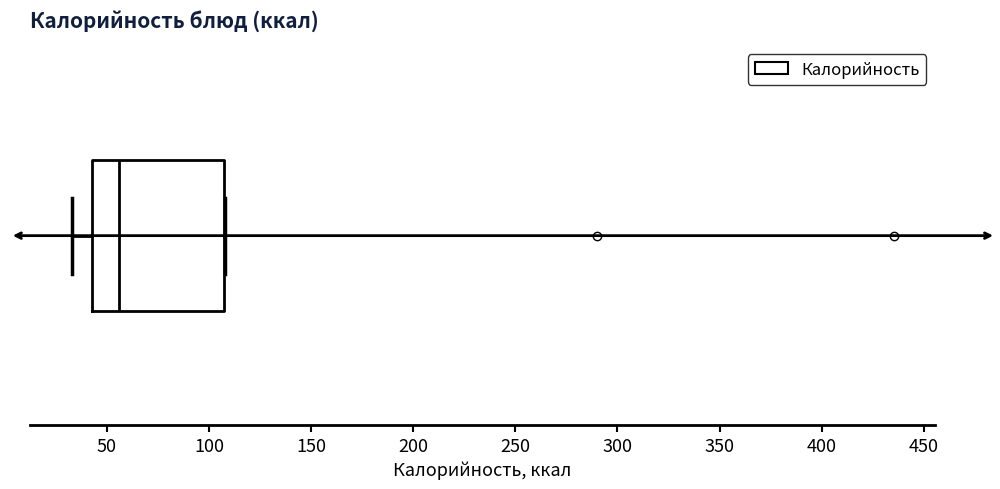

Where is the right edge of the box on the x-axis? The values are not printed on the chart, so give them approximately, as read against the axis.

105